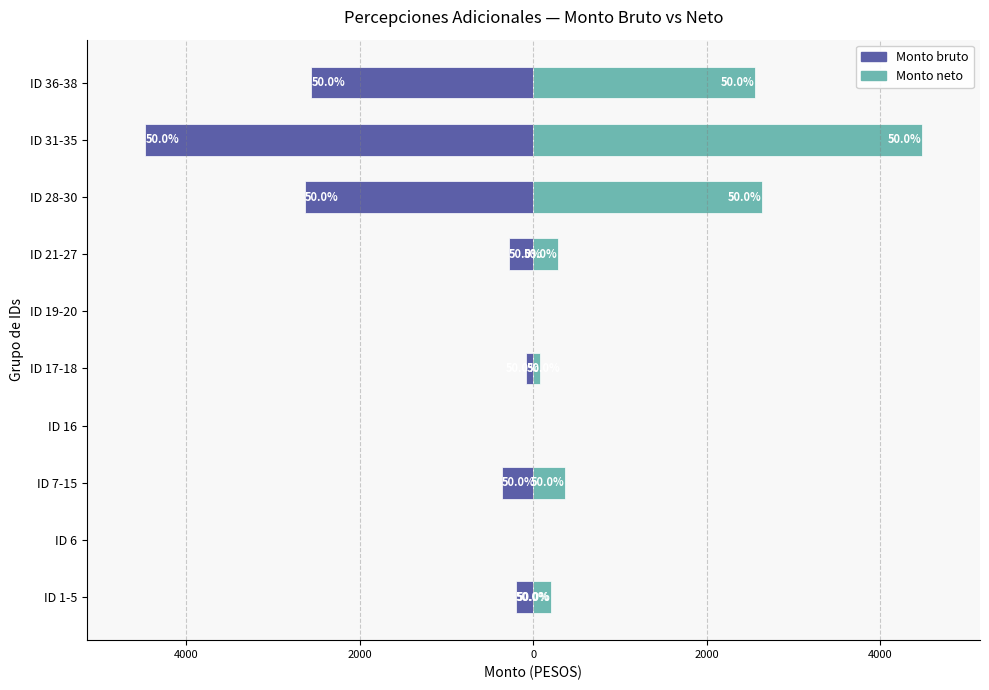

What are all the series names shown in the legend?

Monto bruto, Monto neto